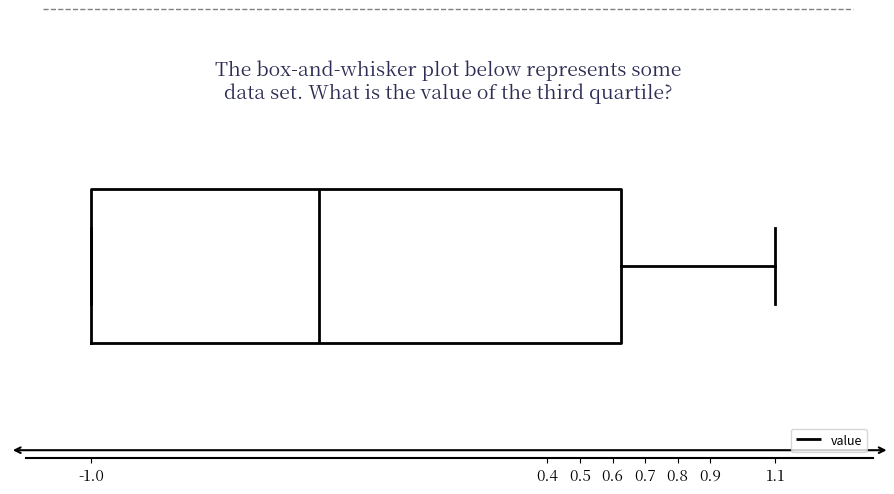

Read this box plot against the x-axis: the position of the median line, the range covered by the box, and the ends of both whiskers. The values are not printed on the chart, so give them approximately, as read against the axis.

median -0.30, box -1.00 to 0.63, whiskers -1.00 to 1.10